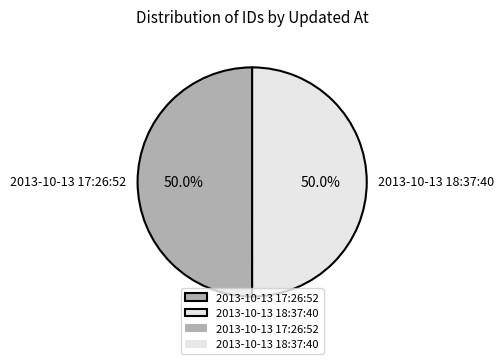

What is the ratio of the value at 2013-10-13 18:37:40 to the value at 2013-10-13 17:26:52?

1.0